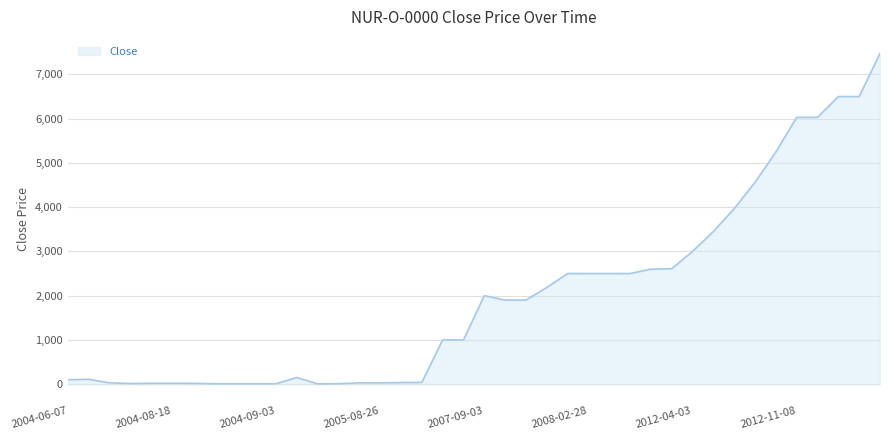

What is the greatest value displayed?

7475